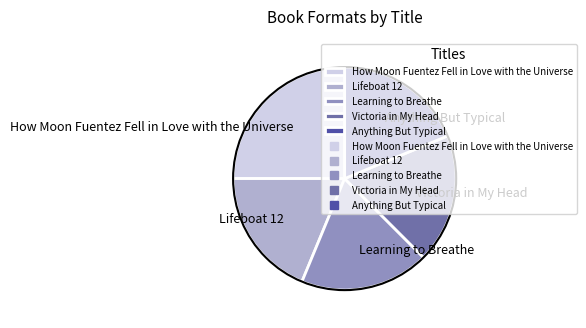

Is there any slice that represents more than half of the pie?

No